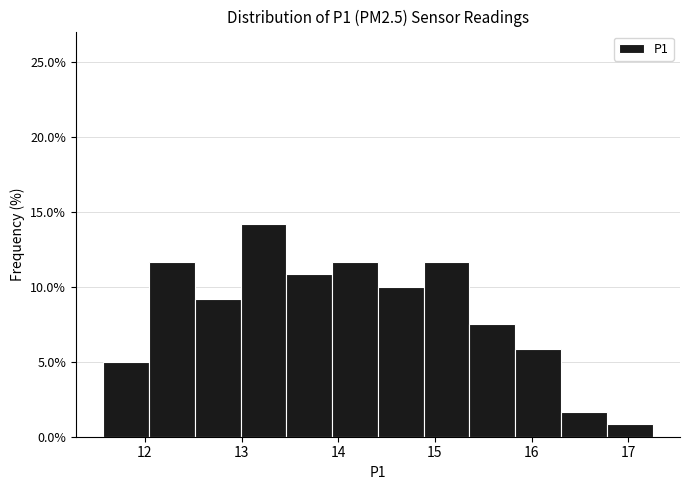

Reading left to right, transcribe this chart: for each bar, give the range it covers on the x-axis and its height. Neither the bar edges nor the heights are printed on the chart, so give them approximately, as read against the axes.

11.6 to 12.0: 5.0
12.0 to 12.5: 11.5
12.5 to 13.0: 9.0
13.0 to 13.5: 14.0
13.5 to 13.9: 11.0
13.9 to 14.4: 11.5
14.4 to 14.9: 10.0
14.9 to 15.4: 11.5
15.4 to 15.8: 7.5
15.8 to 16.3: 6.0
16.3 to 16.8: 1.5
16.8 to 17.3: 1.0